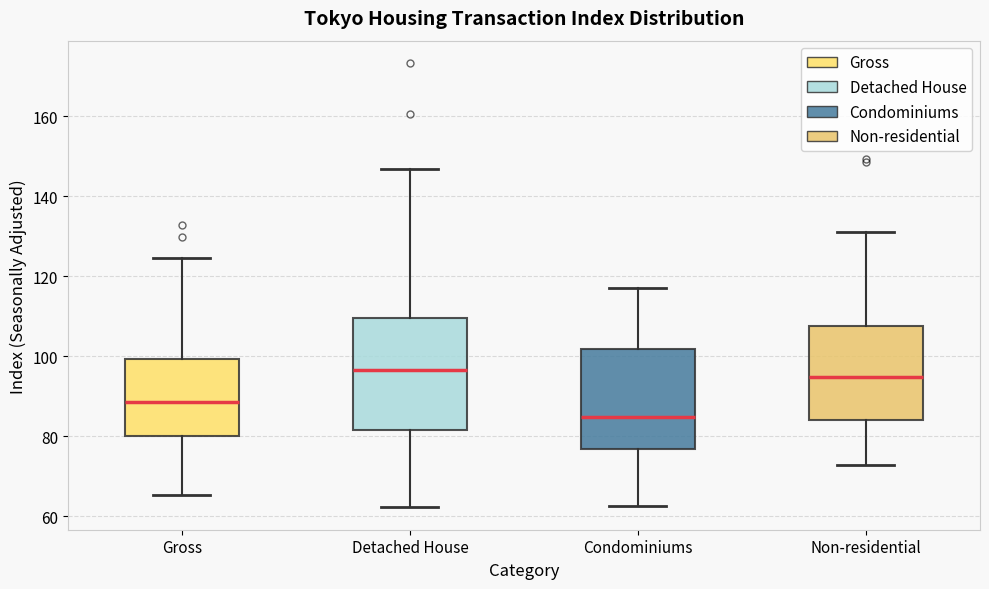

Where does the upper whisker of the box for Gross end on the y-axis? The values are not printed on the chart, so give them approximately, as read against the axis.

124